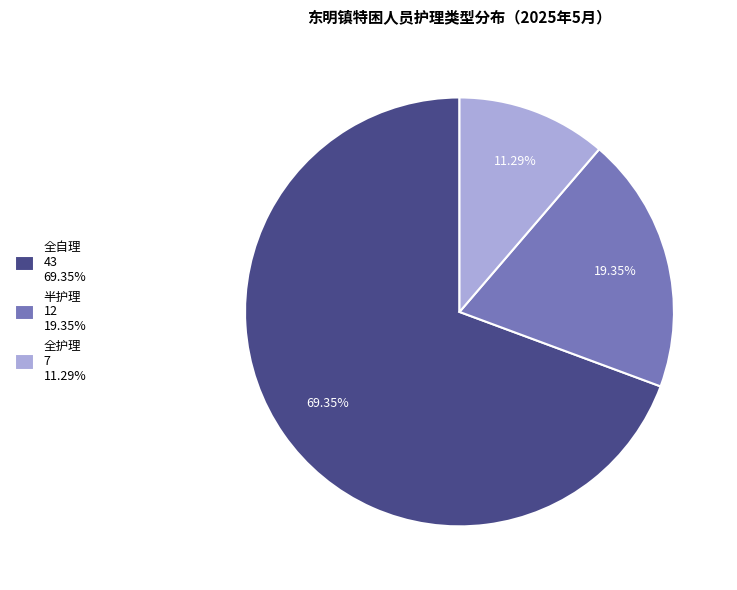

Approximately how many times larger is the value at 半护理 12 19.35% compared to 全自理 43 69.35%?

0.3